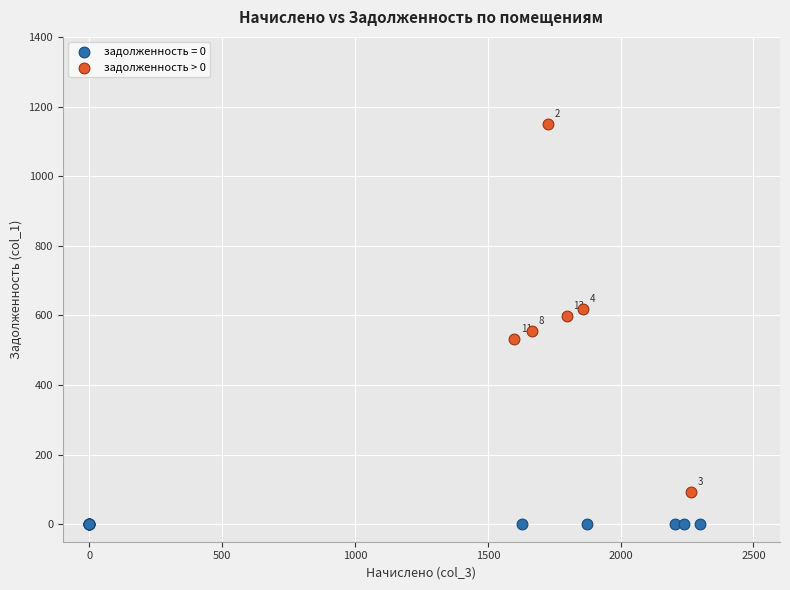

Which series contains the lowest Y value?

задолженность = 0